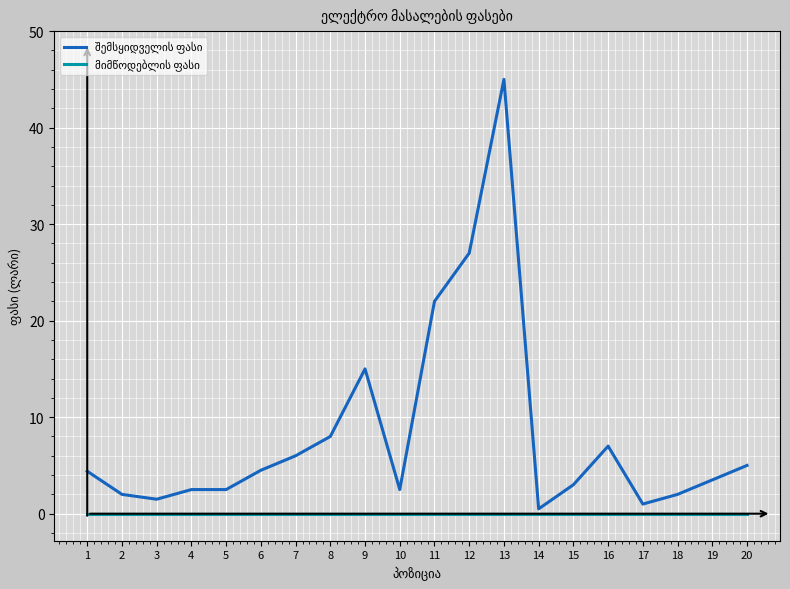

What is the total value across all series at 16?

7.0